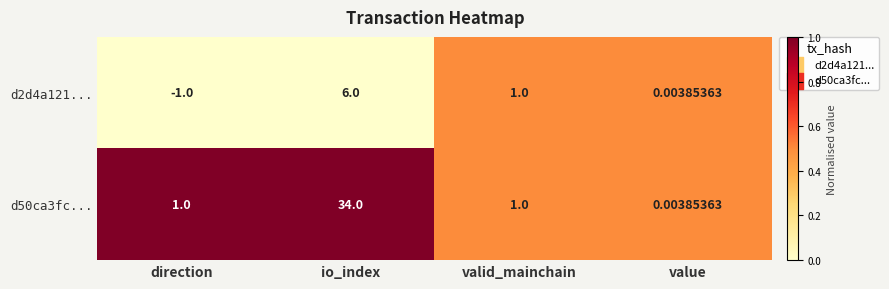

Where is d2d4a121... nearest to the value 2?

valid_mainchain